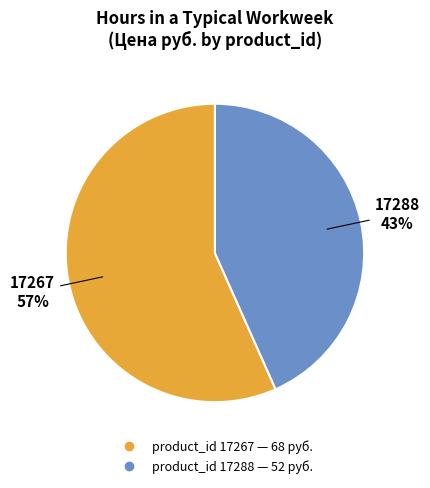

To the nearest percent, what is the average slice percentage?

50%